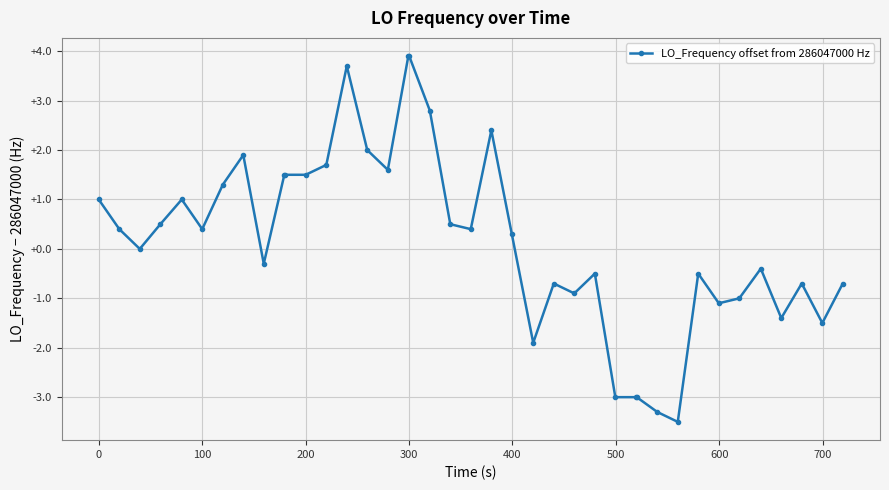

What is the value of the 7th point from the left?

1.3